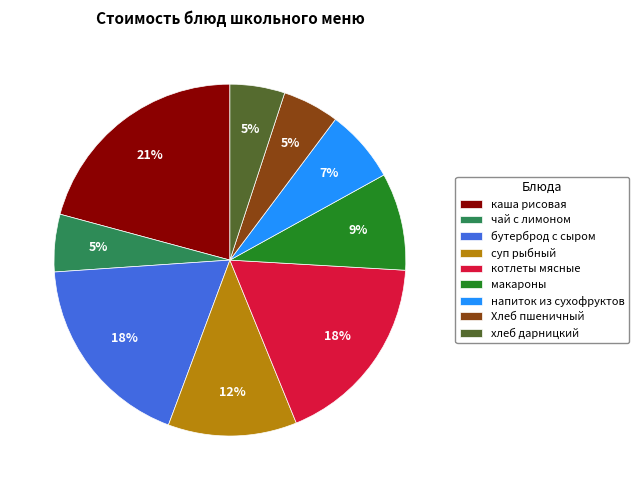

How many slices are in this pie chart?

9